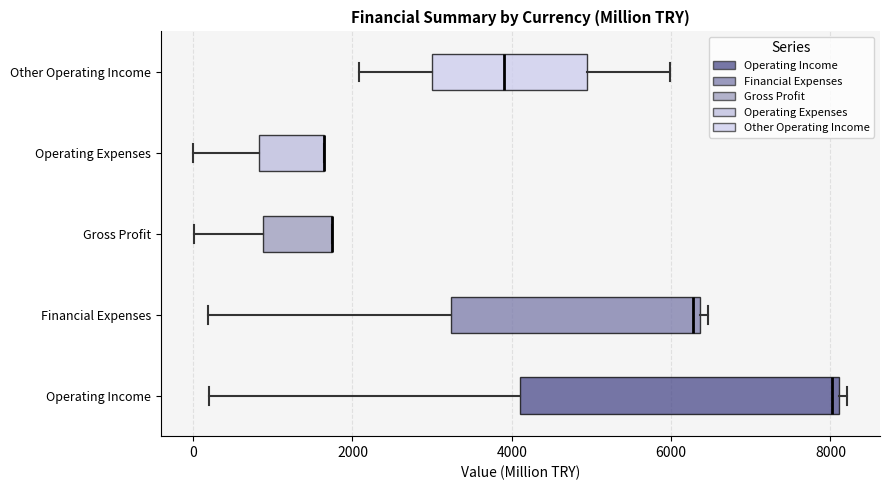

Where is the left edge of the box for Operating Expenses on the x-axis? The values are not printed on the chart, so give them approximately, as read against the axis.

800